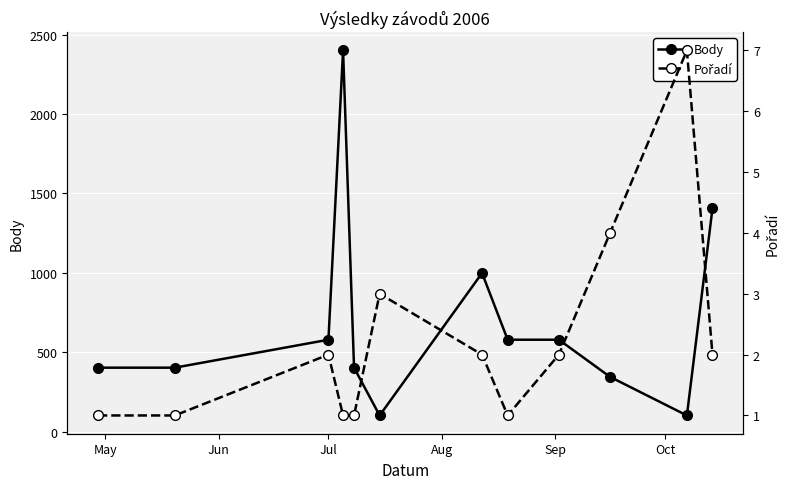

What is the value of the Body point at the 12th from the left?

1406